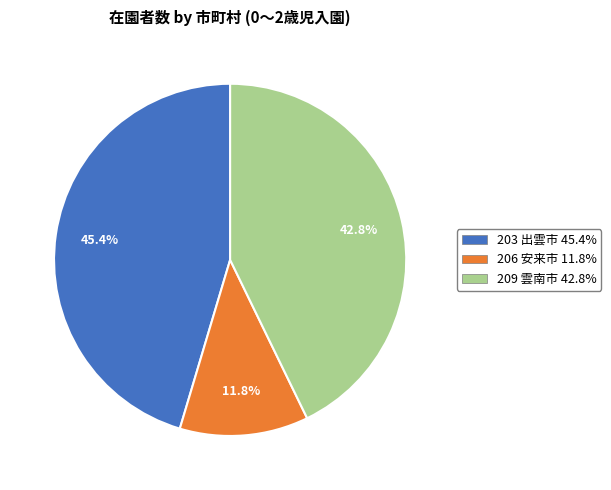

To the nearest percent, what is the combined percentage of 203 出雲市 and 206 安来市?

57%